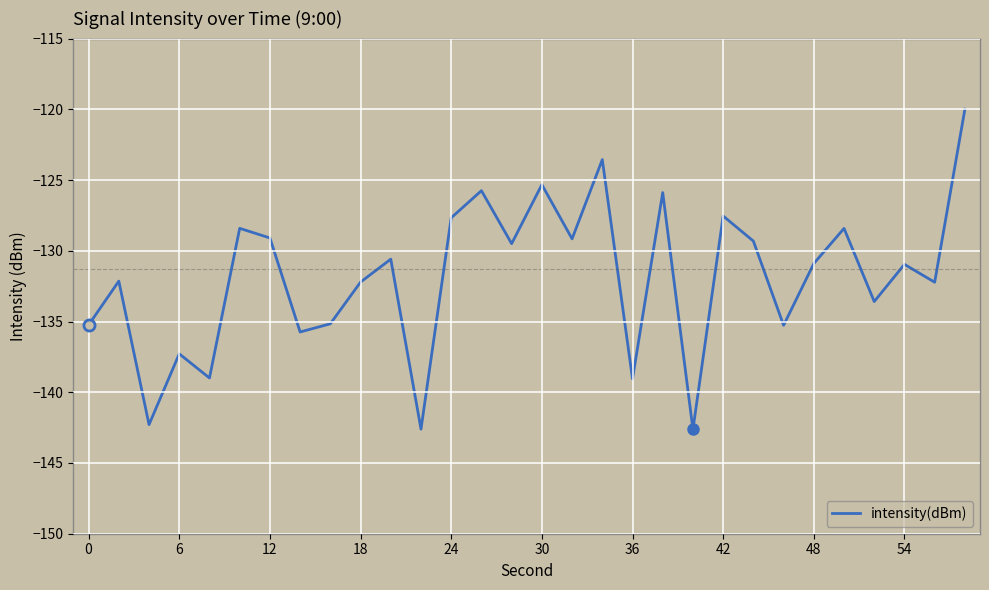

What is the difference between the second highest and minimum values?

19.1